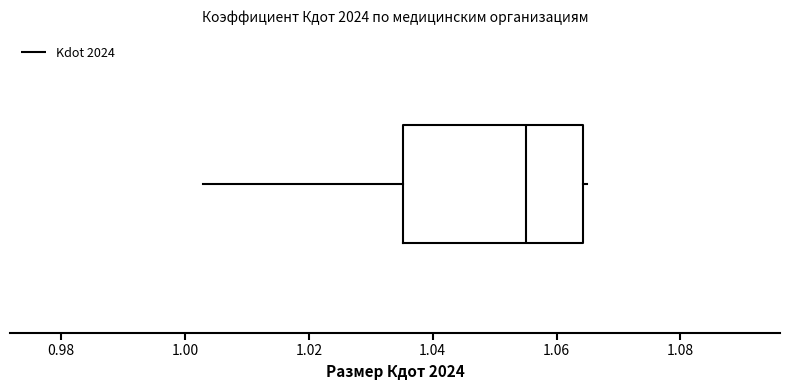

Where is the left edge of the box on the x-axis? The values are not printed on the chart, so give them approximately, as read against the axis.

1.036